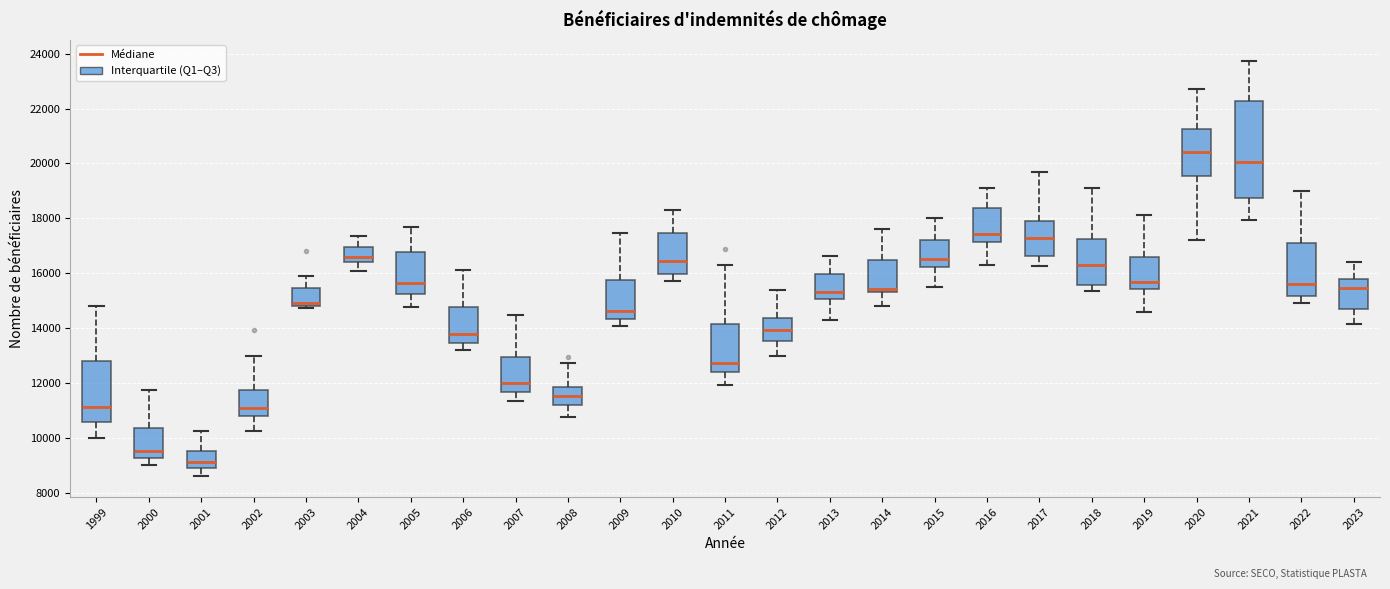

Reading left to right, read every box against the y-axis: the position of its median line, the range the box covers, and the ends of its whiskers. The values are not printed on the chart, so give them approximately, as read against the axis.

1999: median 11200, box 10600 to 12800, whiskers 10000 to 14800
2000: median 9600, box 9200 to 10400, whiskers 9000 to 11800
2001: median 9200, box 8800 to 9600, whiskers 8600 to 10200
2002: median 11000, box 10800 to 11800, whiskers 10200 to 13000
2003: median 15000, box 14800 to 15400, whiskers 14800 (just below the box's lower edge) to 16000
2004: median 16600, box 16400 to 17000, whiskers 16000 to 17400
2005: median 15600, box 15200 to 16800, whiskers 14800 to 17600
2006: median 13800, box 13400 to 14800, whiskers 13200 to 16200
2007: median 12000, box 11600 to 13000, whiskers 11400 to 14400
2008: median 11600, box 11200 to 11800, whiskers 10800 to 12800
2009: median 14600, box 14400 to 15800, whiskers 14000 to 17400
2010: median 16400, box 16000 to 17400, whiskers 15800 to 18400
2011: median 12800, box 12400 to 14200, whiskers 12000 to 16200
2012: median 14000, box 13600 to 14400, whiskers 13000 to 15400
2013: median 15400, box 15000 to 16000, whiskers 14200 to 16600
2014: median 15400 (just above the box's lower edge), box 15400 to 16400, whiskers 14800 to 17600
2015: median 16400, box 16200 to 17200, whiskers 15400 to 18000
2016: median 17400, box 17200 to 18400, whiskers 16400 to 19200
2017: median 17200, box 16600 to 17800, whiskers 16200 to 19800
2018: median 16400, box 15600 to 17200, whiskers 15400 to 19200
2019: median 15600, box 15400 to 16600, whiskers 14600 to 18200
2020: median 20400, box 19600 to 21200, whiskers 17200 to 22800
2021: median 20000, box 18800 to 22200, whiskers 18000 to 23800
2022: median 15600, box 15200 to 17200, whiskers 15000 to 19000
2023: median 15400, box 14600 to 15800, whiskers 14200 to 16400